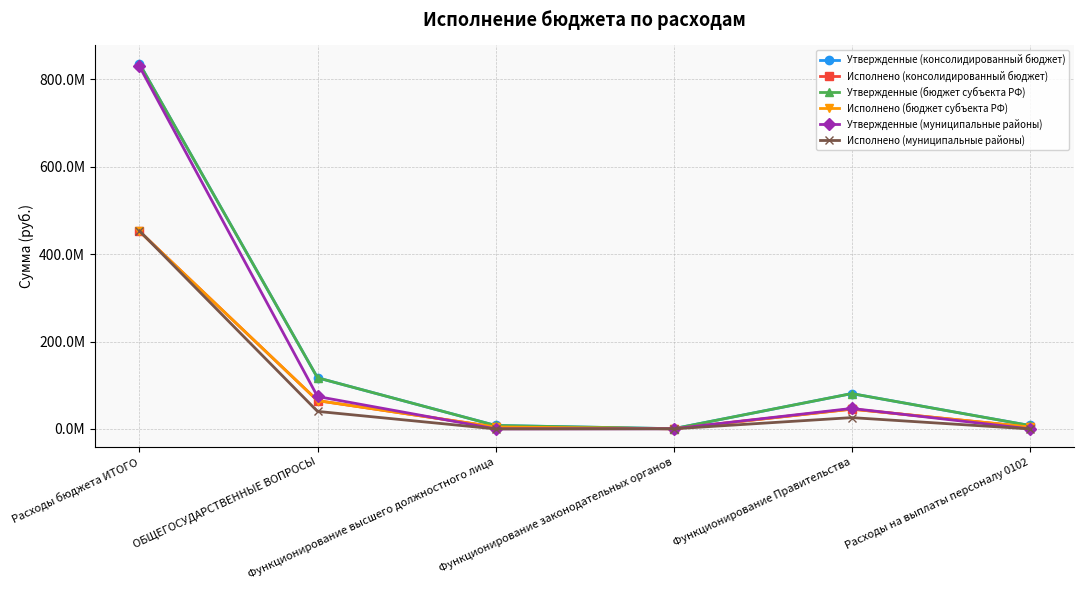

Is this an area chart (filled region under the line)?

No